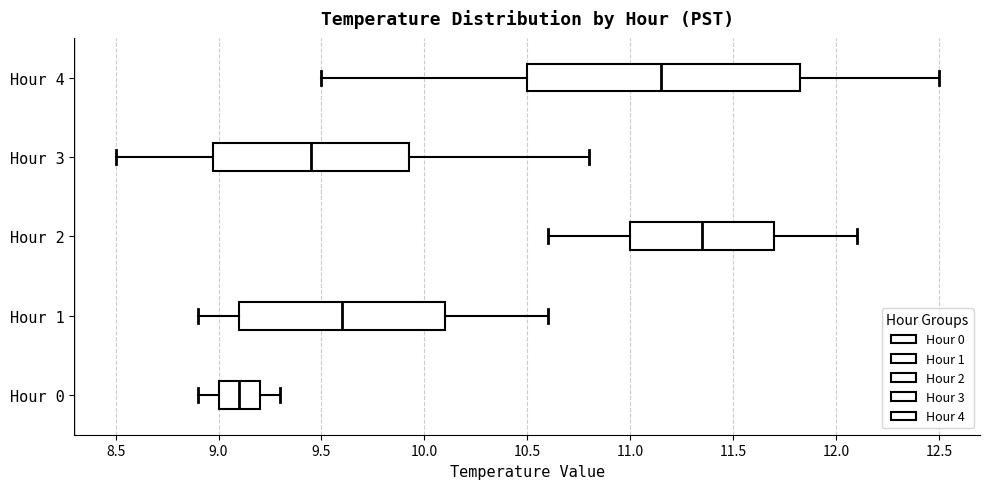

Reading bottom to top, read every box against the x-axis: the position of its median line, the range the box covers, and the ends of its whiskers. The values are not printed on the chart, so give them approximately, as read against the axis.

Hour 0: median 9.10, box 9.00 to 9.20, whiskers 8.90 to 9.30
Hour 1: median 9.60, box 9.10 to 10.10, whiskers 8.90 to 10.60
Hour 2: median 11.35, box 11.00 to 11.70, whiskers 10.60 to 12.10
Hour 3: median 9.45, box 9.00 to 9.95, whiskers 8.50 to 10.80
Hour 4: median 11.15, box 10.50 to 11.85, whiskers 9.50 to 12.50